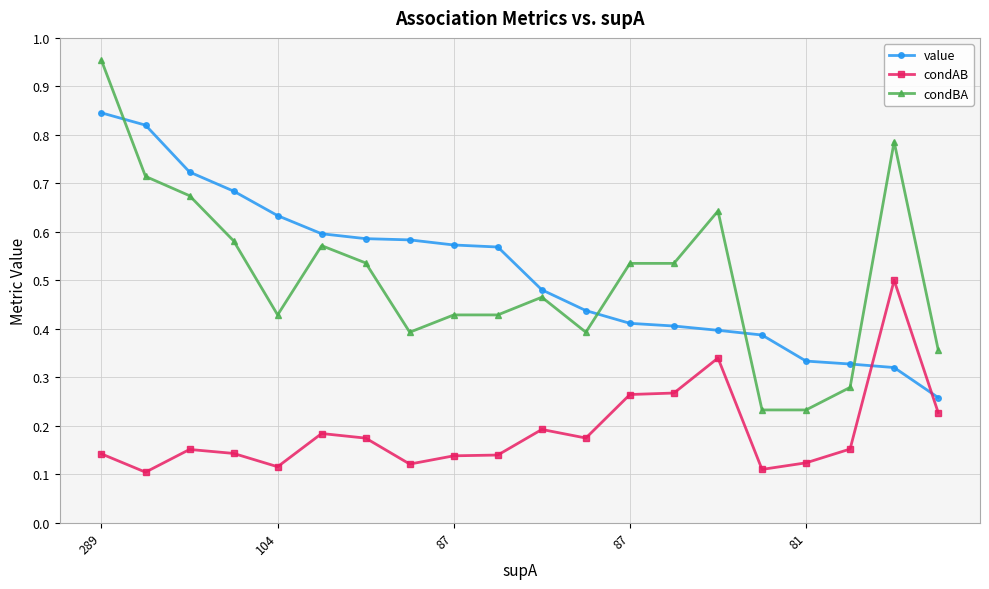

Which series has the largest total across all categories?

value